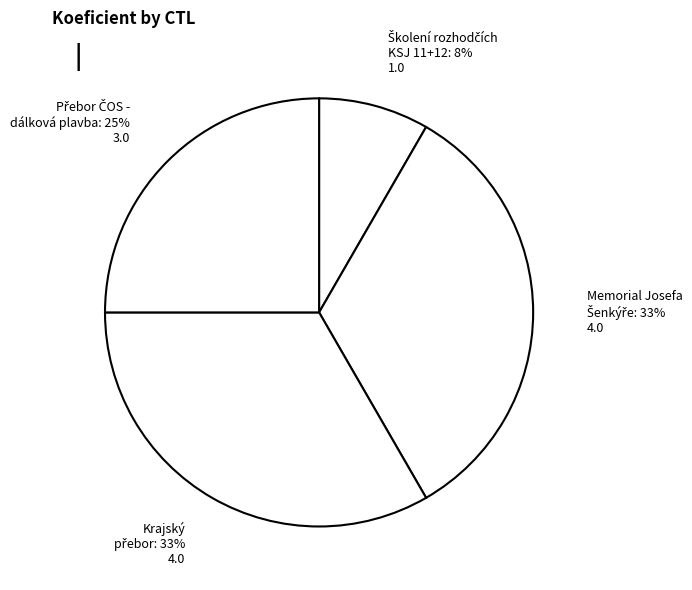

How many slices are in this pie chart?

4